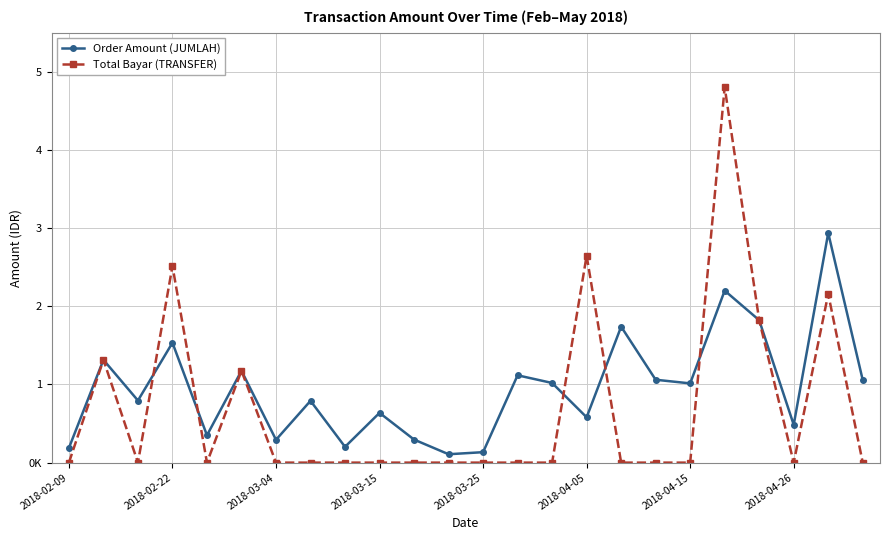

What are all the series names shown in the legend?

Order Amount (JUMLAH), Total Bayar (TRANSFER)